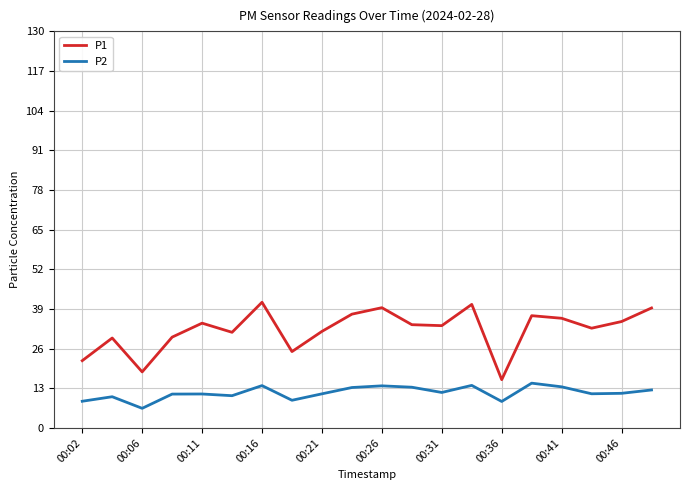

What are all the series names shown in the legend?

P1, P2